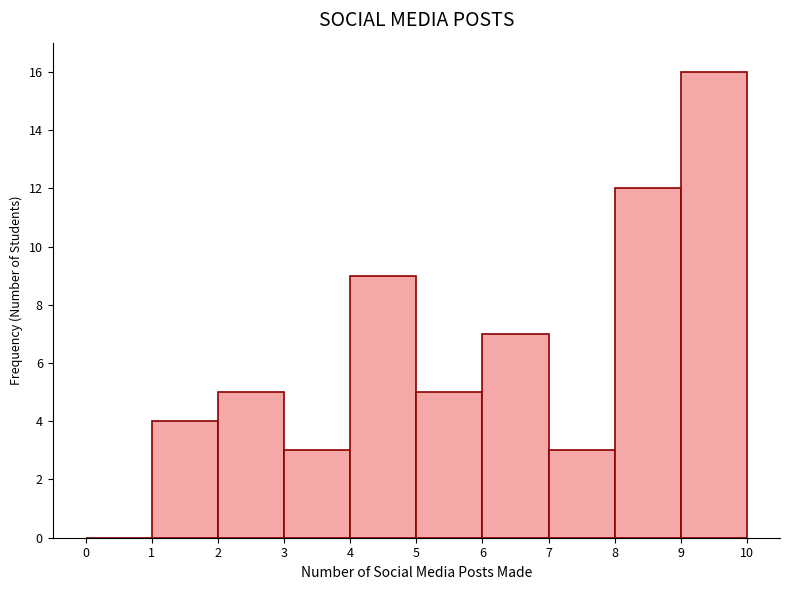

Reading left to right, list every bar in this chart as the range it spans on the x-axis followed by its height. The values are not printed on the chart, so give them approximately, as read against the axis.

0 to 1: 0
1 to 2: 4
2 to 3: 5
3 to 4: 3
4 to 5: 9
5 to 6: 5
6 to 7: 7
7 to 8: 3
8 to 9: 12
9 to 10: 16